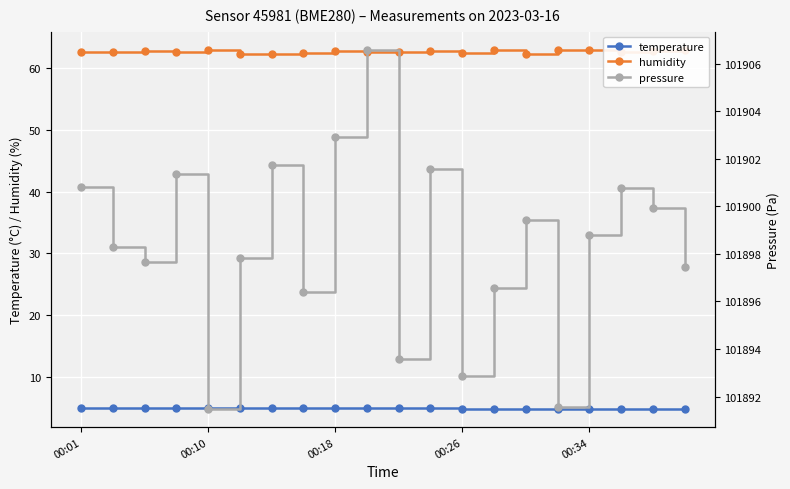

Is it true that temperature equals 4.8 at 00:34?

True